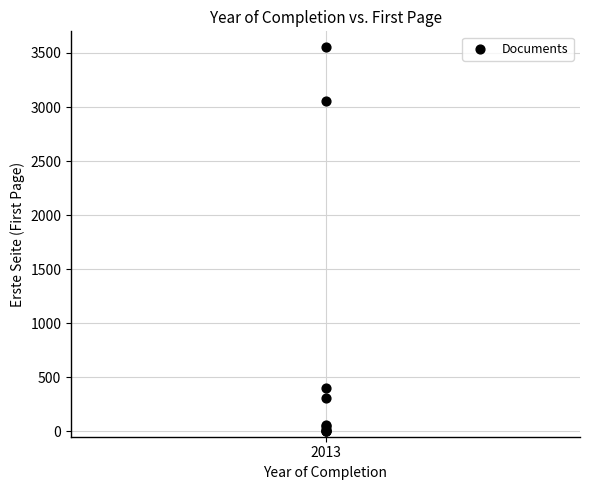

What Y value in the scatter plot is closest to 1776?

3057